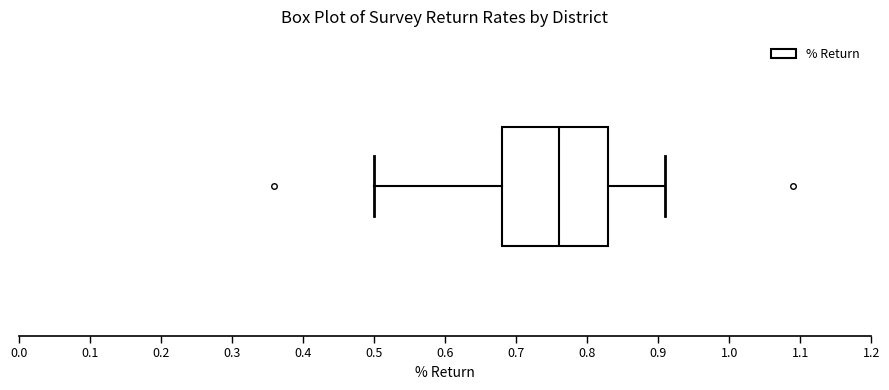

Transcribe this box plot: give where the median line is, the range the box spans, and where the two whiskers end, as read against the x-axis. The values are not printed on the chart, so give them approximately, as read against the axis.

median 0.76, box 0.68 to 0.83, whiskers 0.50 to 0.91